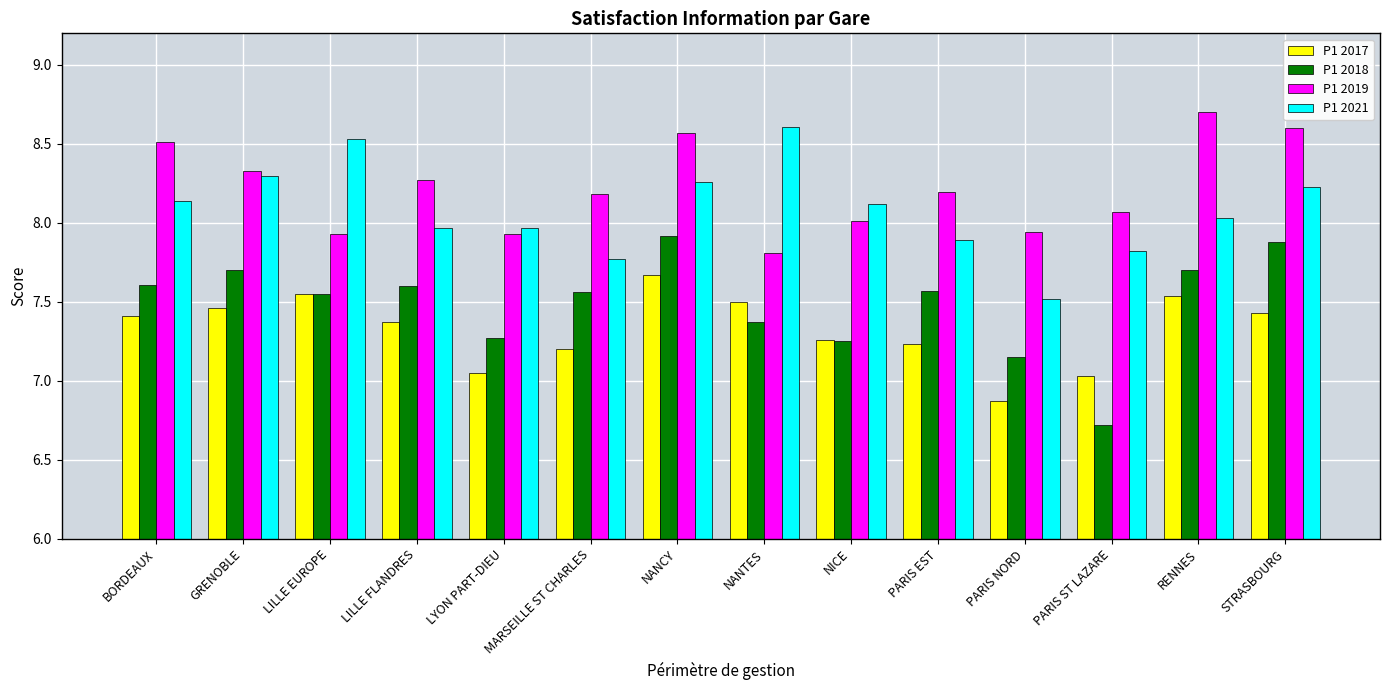

What is the label of the 7th bar from the left?

NANCY